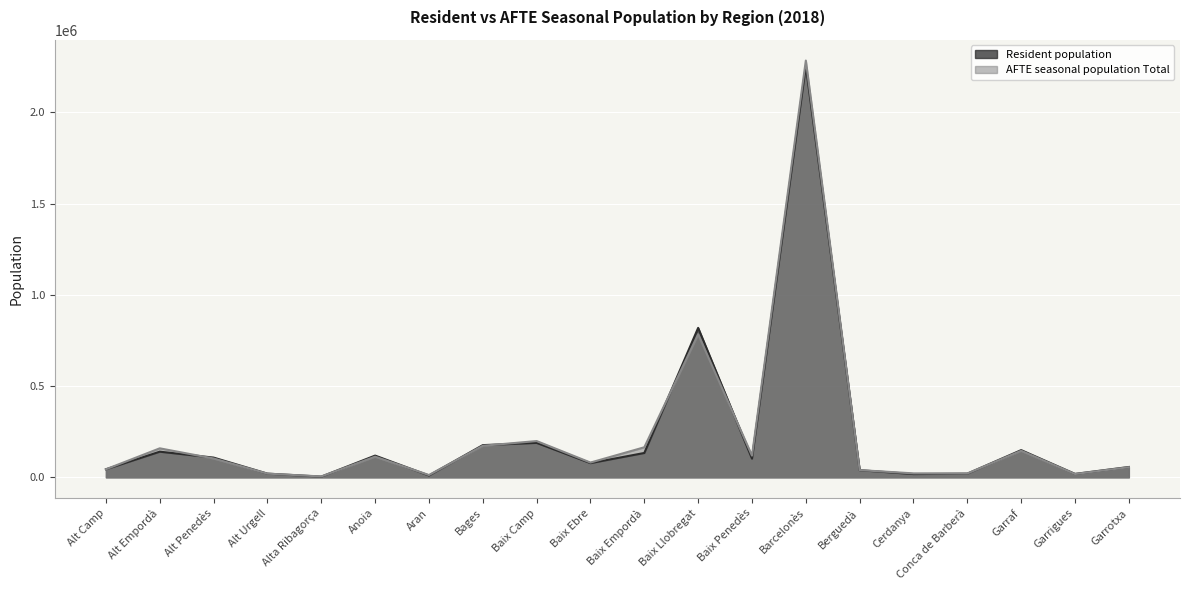

What is the label of the 10th point from the right?

Baix Empordà